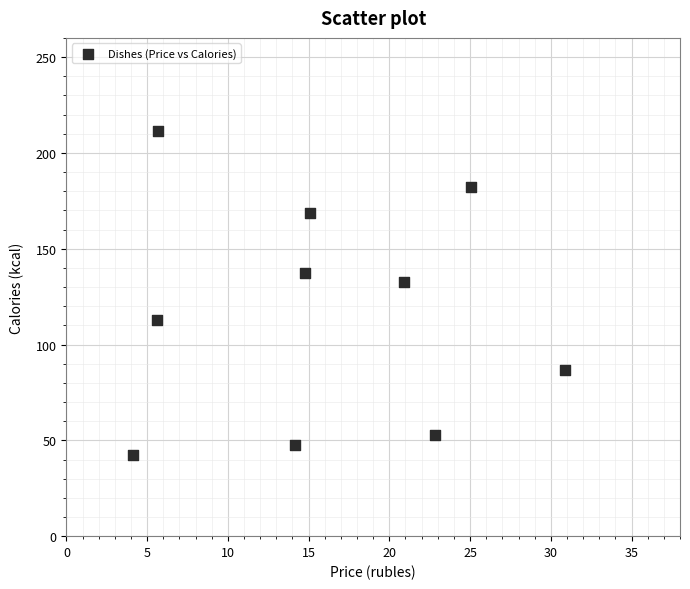

What is the average X value?

15.9